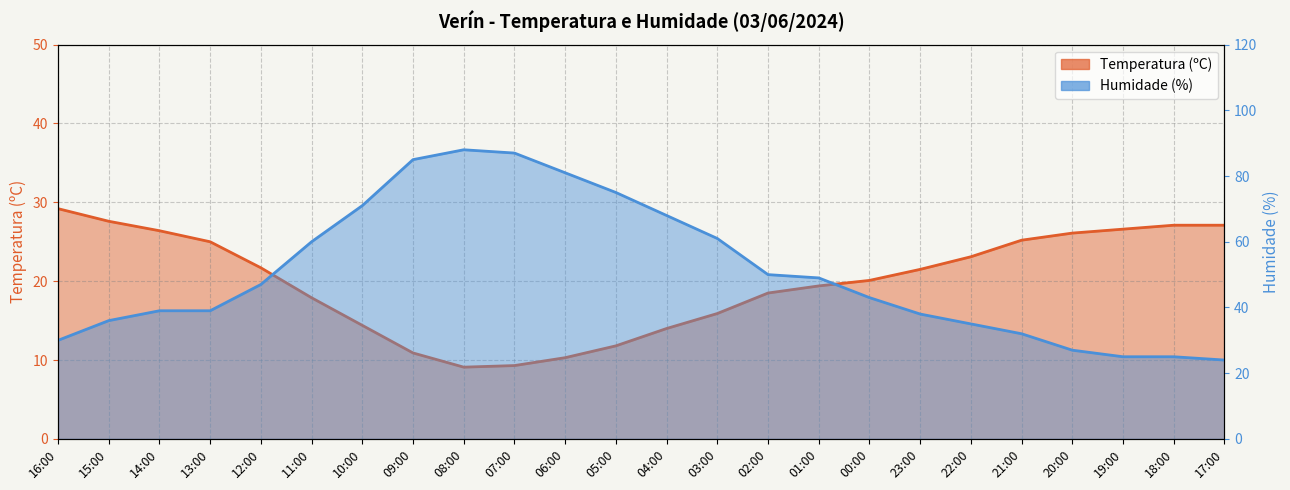

What is the difference between the maximum and minimum values in the Humidade (%) series?

64.0